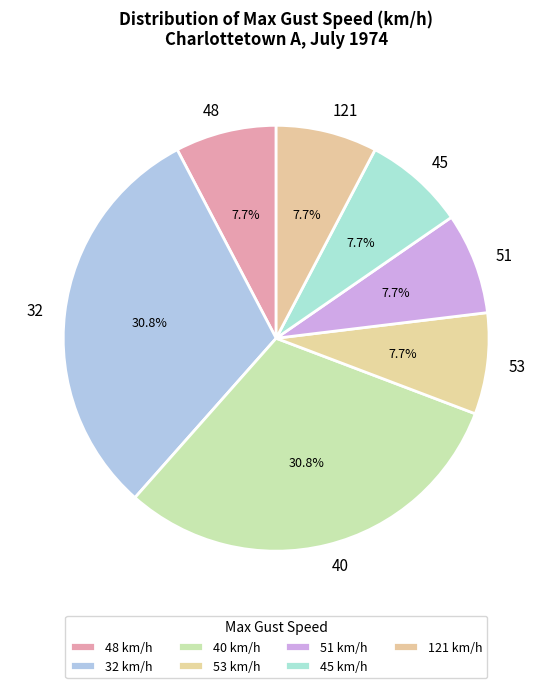

Count the number of slices in the pie.

7